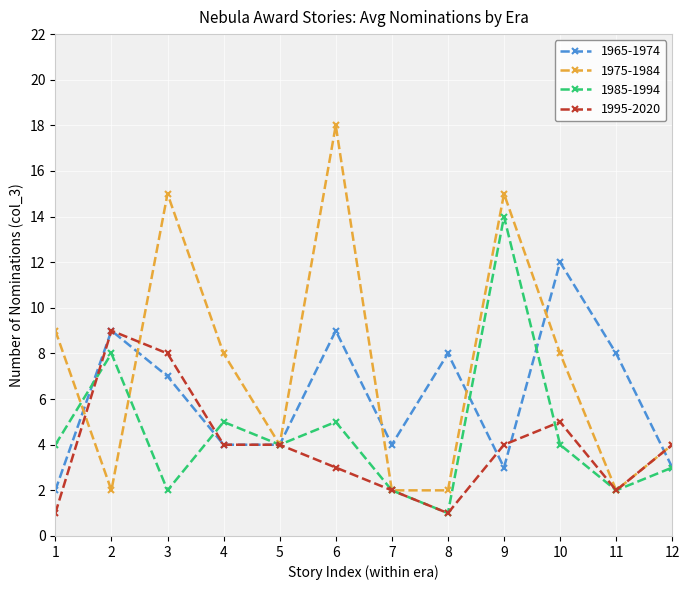

At which category is the sum across all series the highest?

9